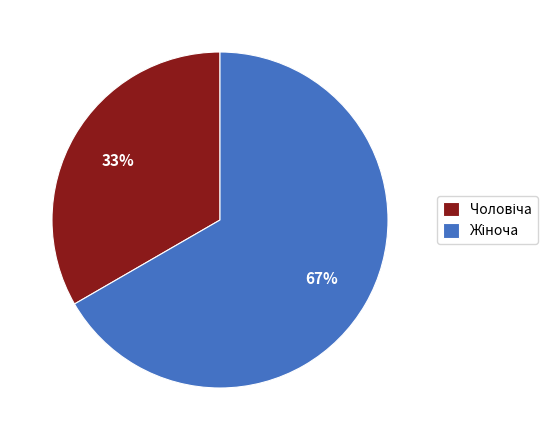

To the nearest percent, what is the average slice percentage?

50%